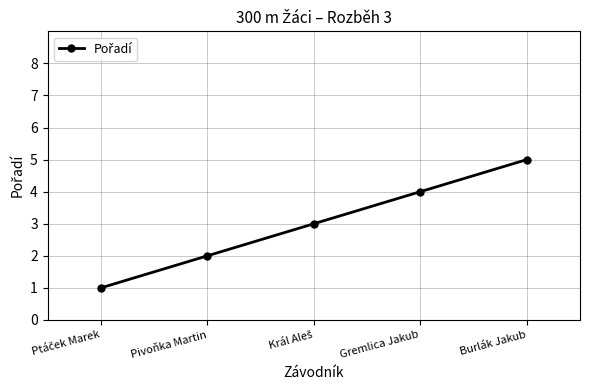

What is the maximum value shown in the chart?

5